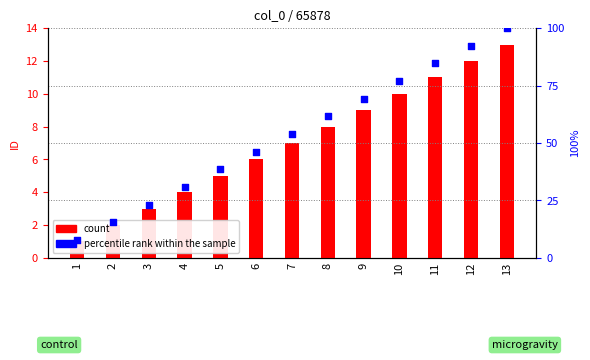

Which series has the largest Y range (max minus min)?

percentile rank within the sample